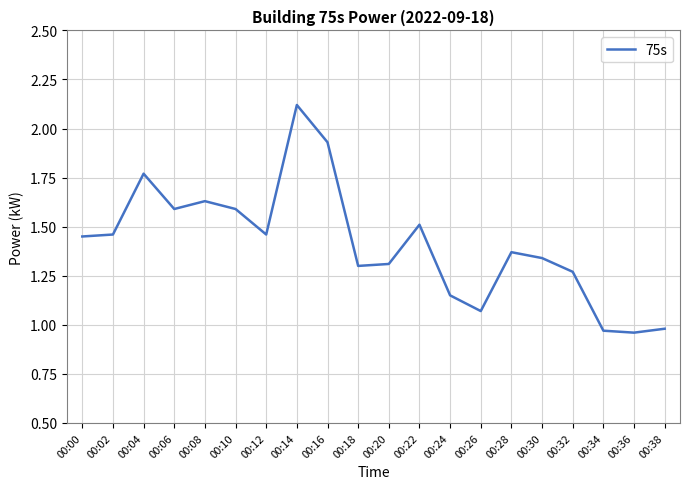

Which has a higher value, 00:06 or 00:14?

00:14